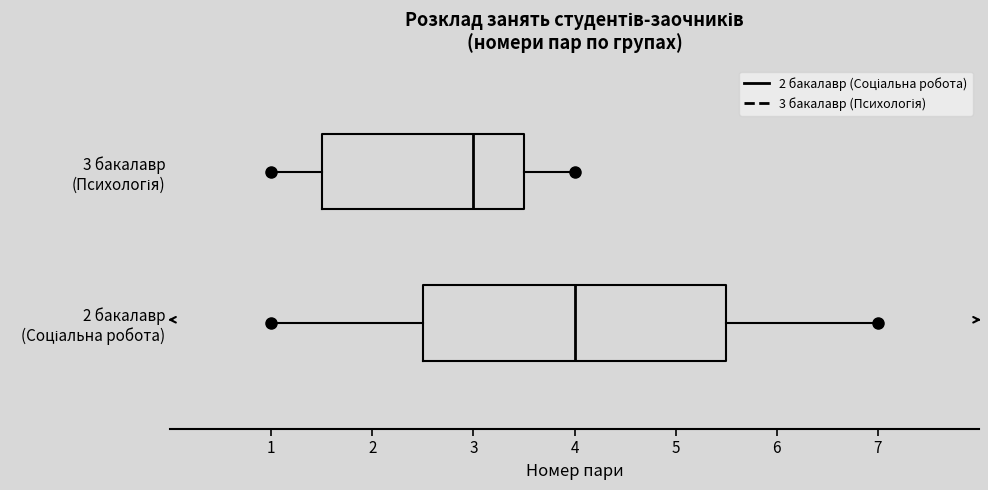

Reading bottom to top, read every box against the x-axis: the position of its median line, the range the box covers, and the ends of its whiskers. The values are not printed on the chart, so give them approximately, as read against the axis.

2 бакалавр (Соціальна робота): median 4.0, box 2.5 to 5.5, whiskers 1.0 to 7.0
3 бакалавр (Психологія): median 3.0, box 1.5 to 3.5, whiskers 1.0 to 4.0